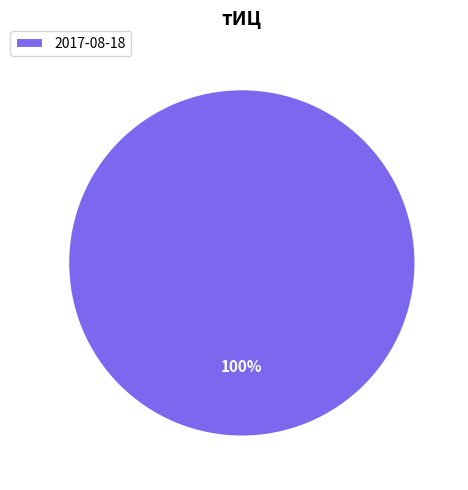

Rank the categories by value from lowest to highest.

2017-08-18